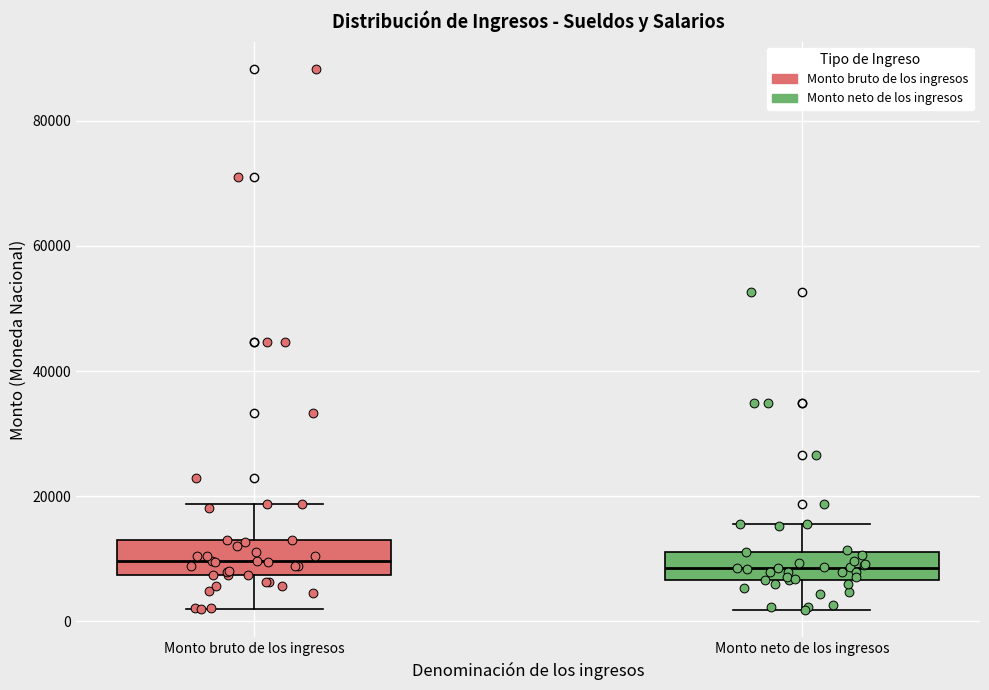

Reading left to right, transcribe this box plot: for each box, give where its median line is, the range the box spans, and where its two whiskers end, as read against the y-axis. The values are not printed on the chart, so give them approximately, as read against the axis.

Monto bruto de los ingresos: median 10000, box 8000 to 14000, whiskers 2000 to 18000
Monto neto de los ingresos: median 8000, box 6000 to 12000, whiskers 2000 to 16000